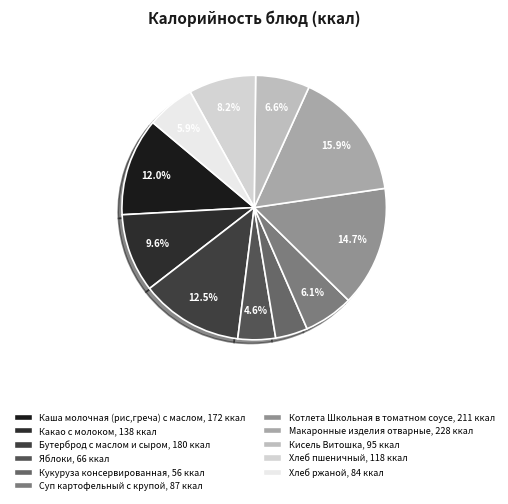

Count the number of slices in the pie.

11